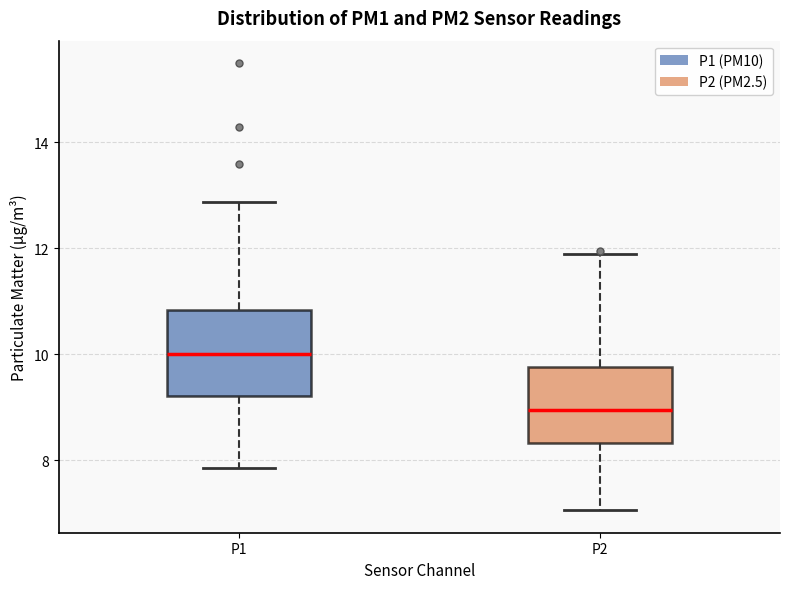

Where does the upper whisker of the box for P1 end on the y-axis? The values are not printed on the chart, so give them approximately, as read against the axis.

12.8